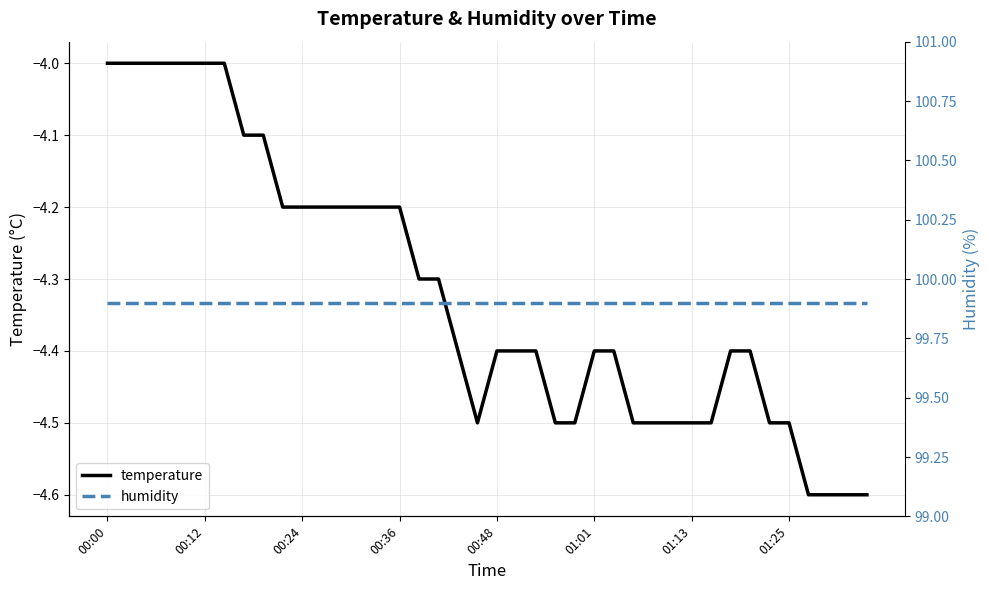

What is the lowest value of the temperature series?

-4.6